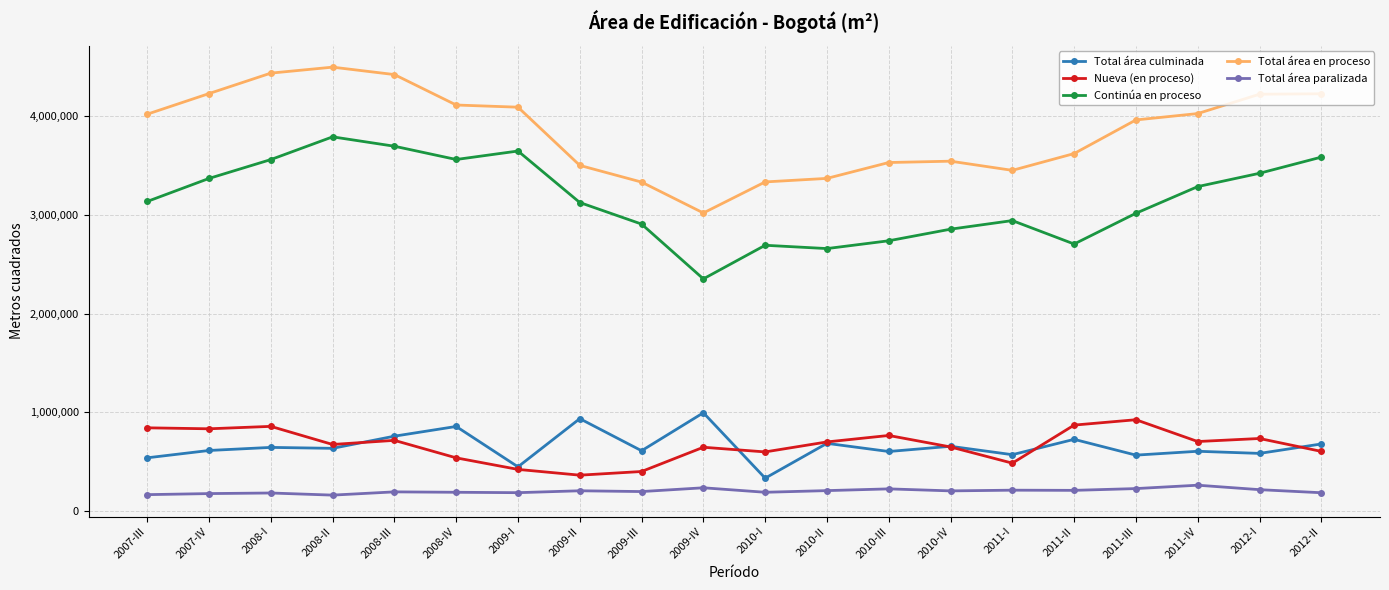

How many values in the Total área en proceso series are below 4020607?

10